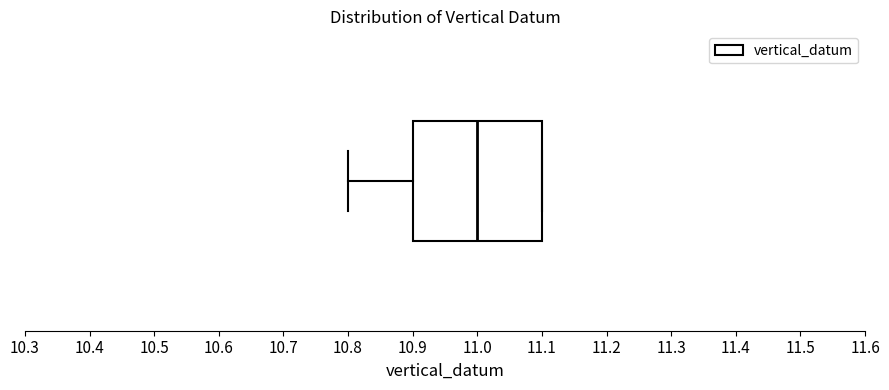

Transcribe this box plot: give where the median line is, the range the box spans, and where the two whiskers end, as read against the x-axis. The values are not printed on the chart, so give them approximately, as read against the axis.

median 11.0, box 10.9 to 11.1, whiskers 10.8 to 11.1